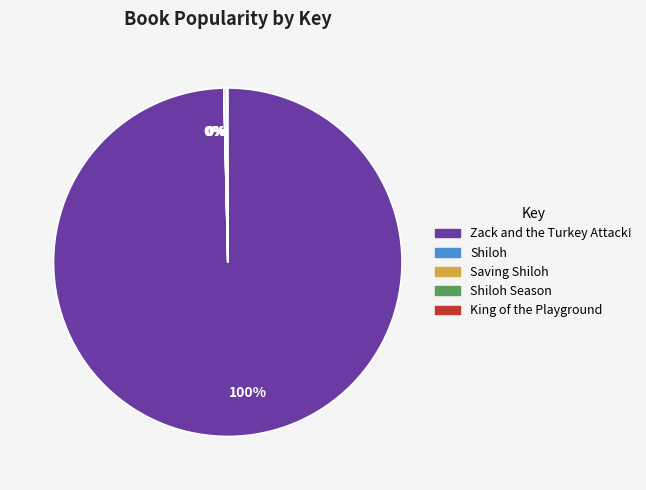

To the nearest percent, what is the average slice percentage?

20%